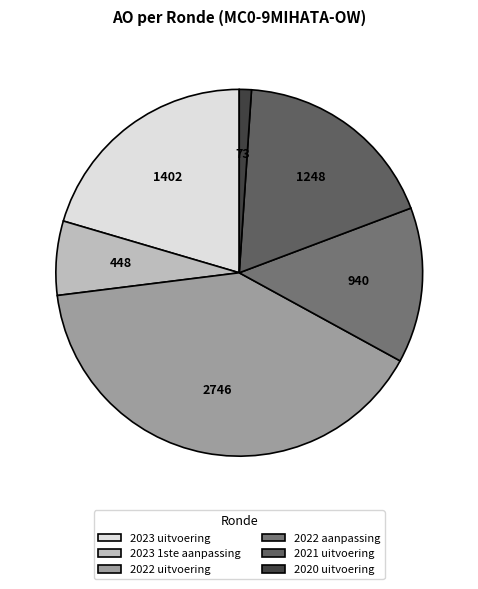

Rank the categories by value from highest to lowest.

2022 uitvoering, 2023 uitvoering, 2021 uitvoering, 2022 aanpassing, 2023 1ste aanpassing, 2020 uitvoering